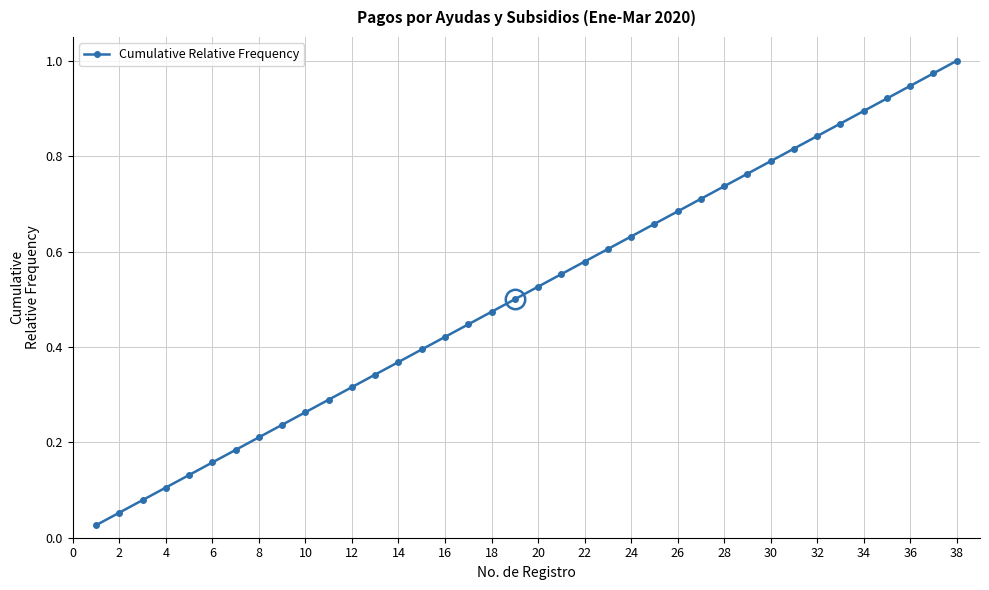

Count the number of data series in this chart.

1